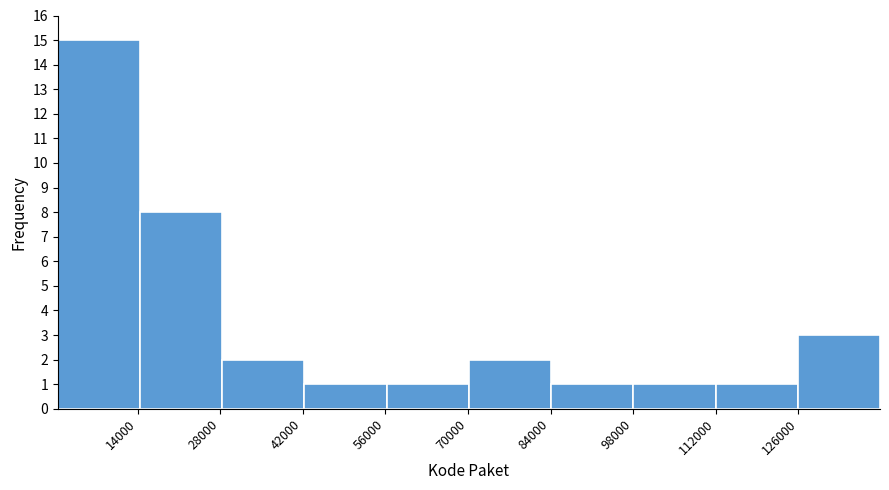

Reading left to right, list every bar in this chart as the range it spans on the x-axis followed by its height. Neither the bar edges nor the heights are printed on the chart, so give them approximately, as read against the axes.

0 to 14000: 15
14000 to 28000: 8
28000 to 42000: 2
42000 to 56000: 1
56000 to 70000: 1
70000 to 84000: 2
84000 to 98000: 1
98000 to 112000: 1
112000 to 126000: 1
126000 to 140000: 3